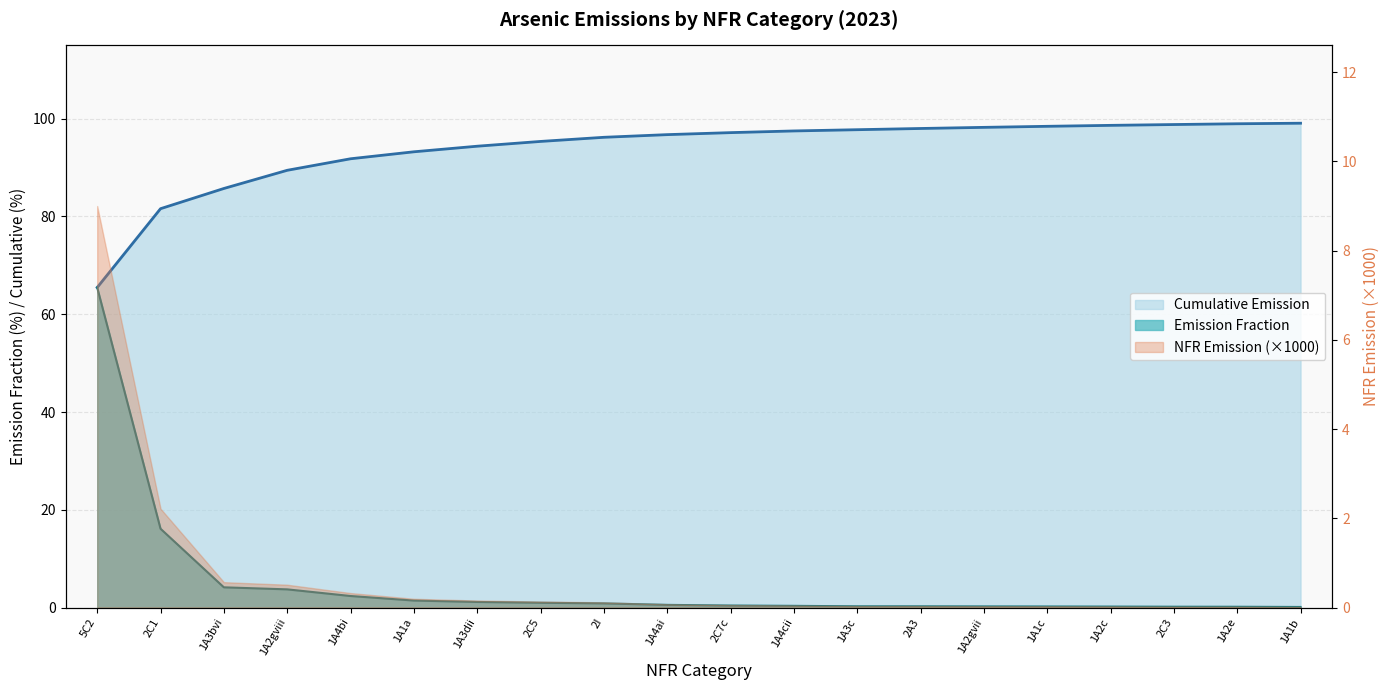

What value does the Cumulative Emission series have at 1A1a?

93.2